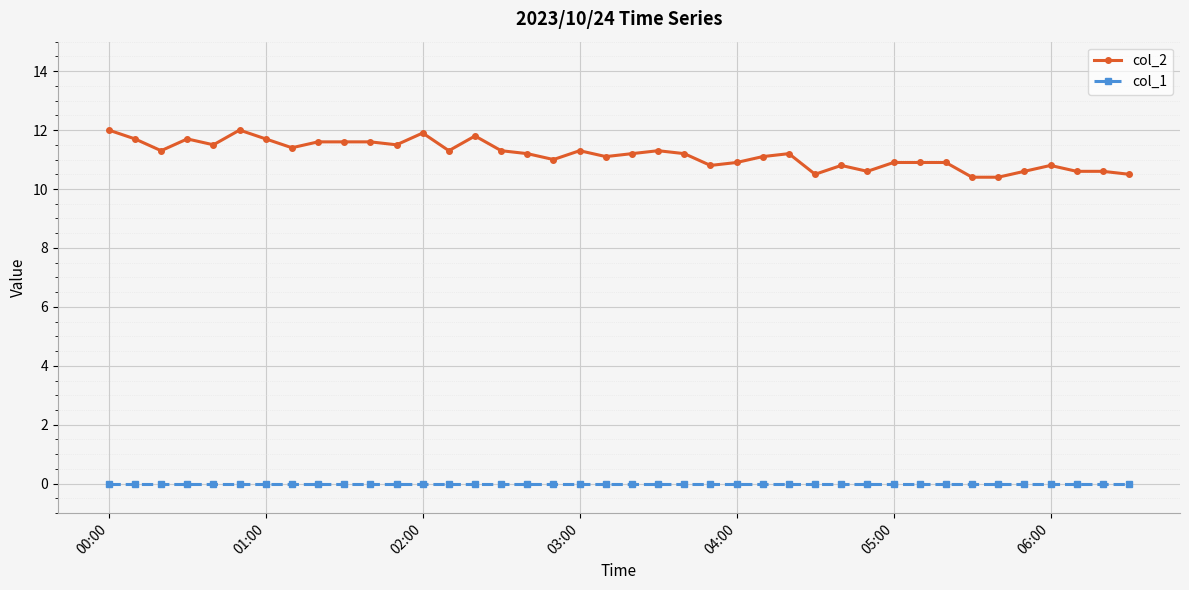

Rank the series by their maximum value, from lowest to highest.

col_1, col_2